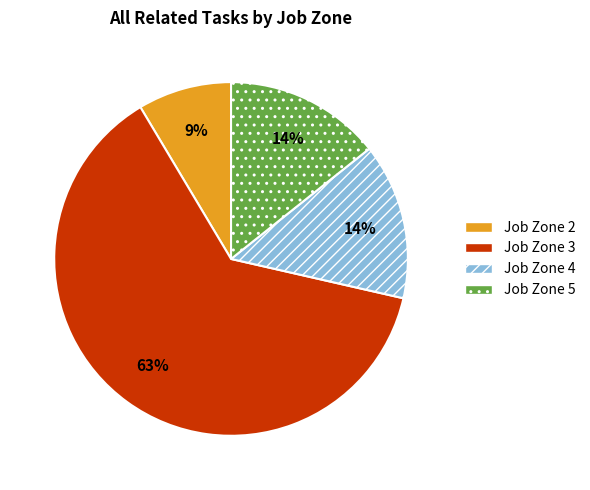

Count the number of slices in the pie.

4